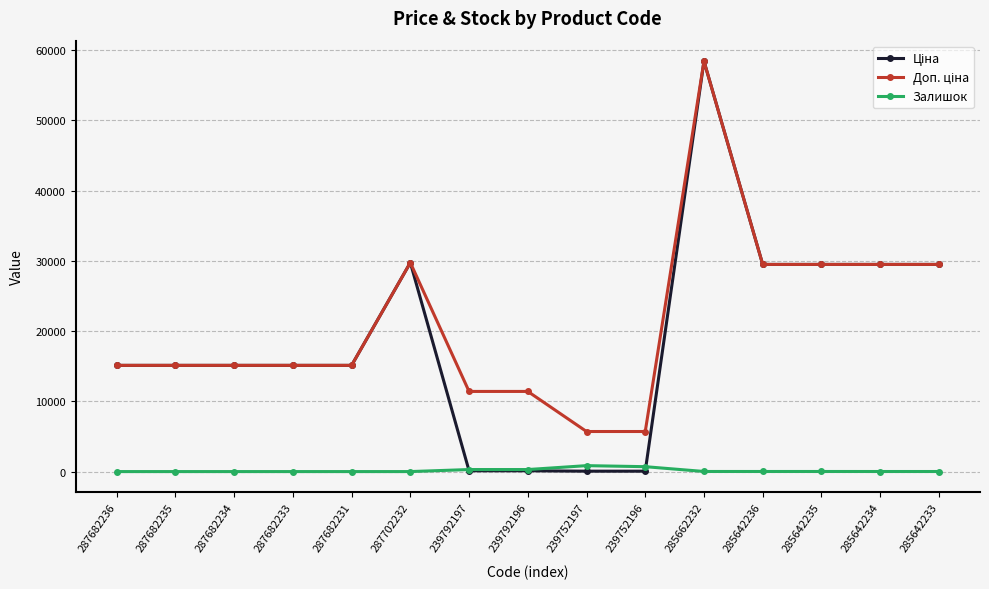

At which category is the sum across all series the highest?

285662232